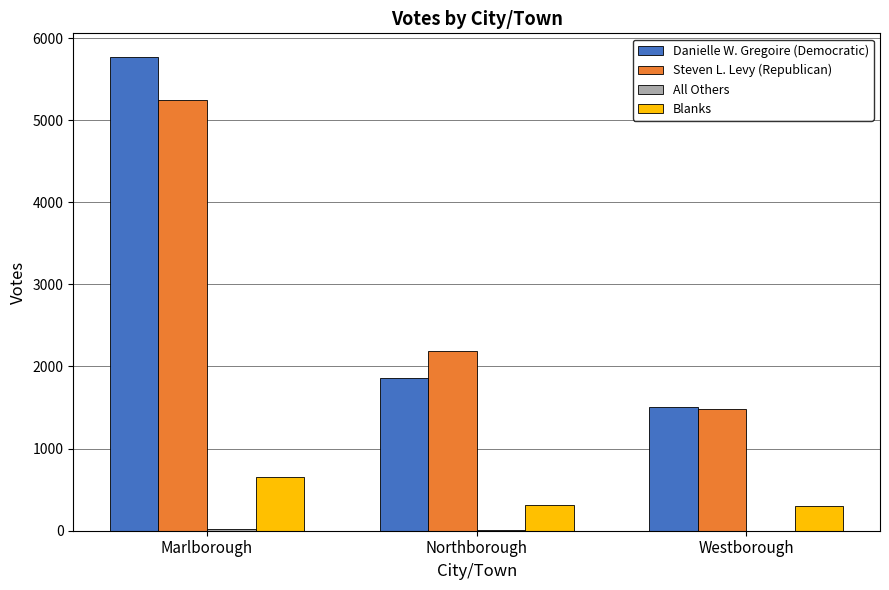

What is the total value across all series at Marlborough?

11688